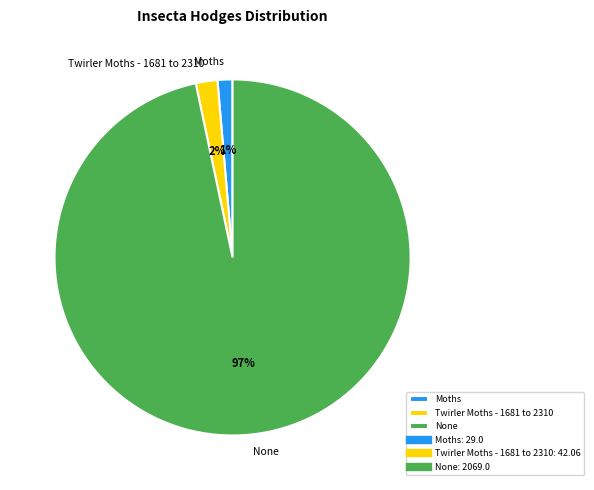

What is the largest slice in the pie chart?

None